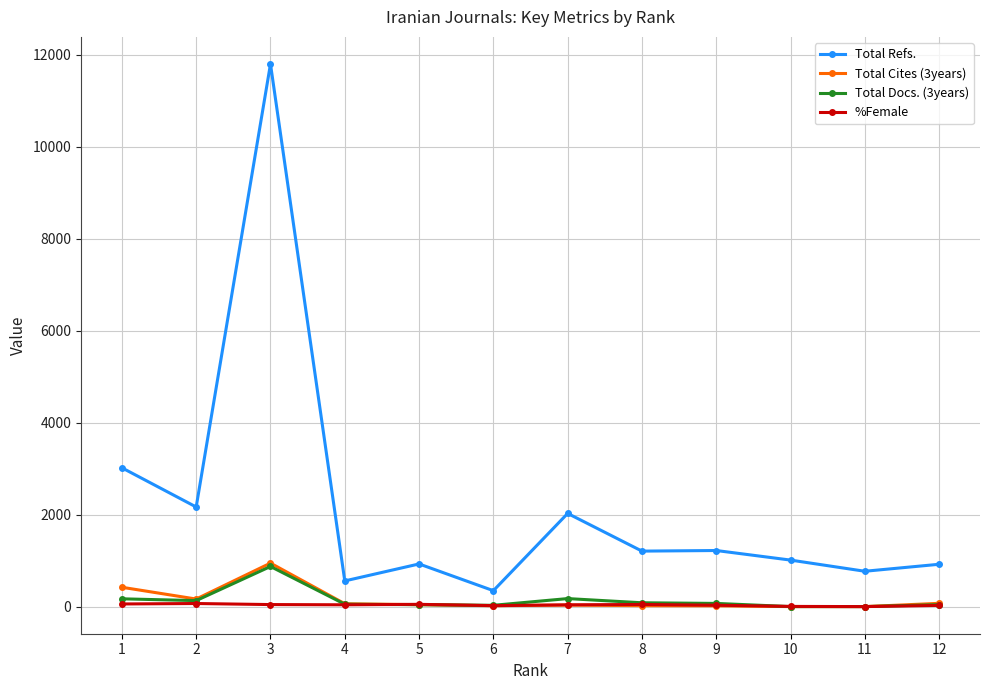

At which category does Total Cites (3years) reach its first local peak?

3